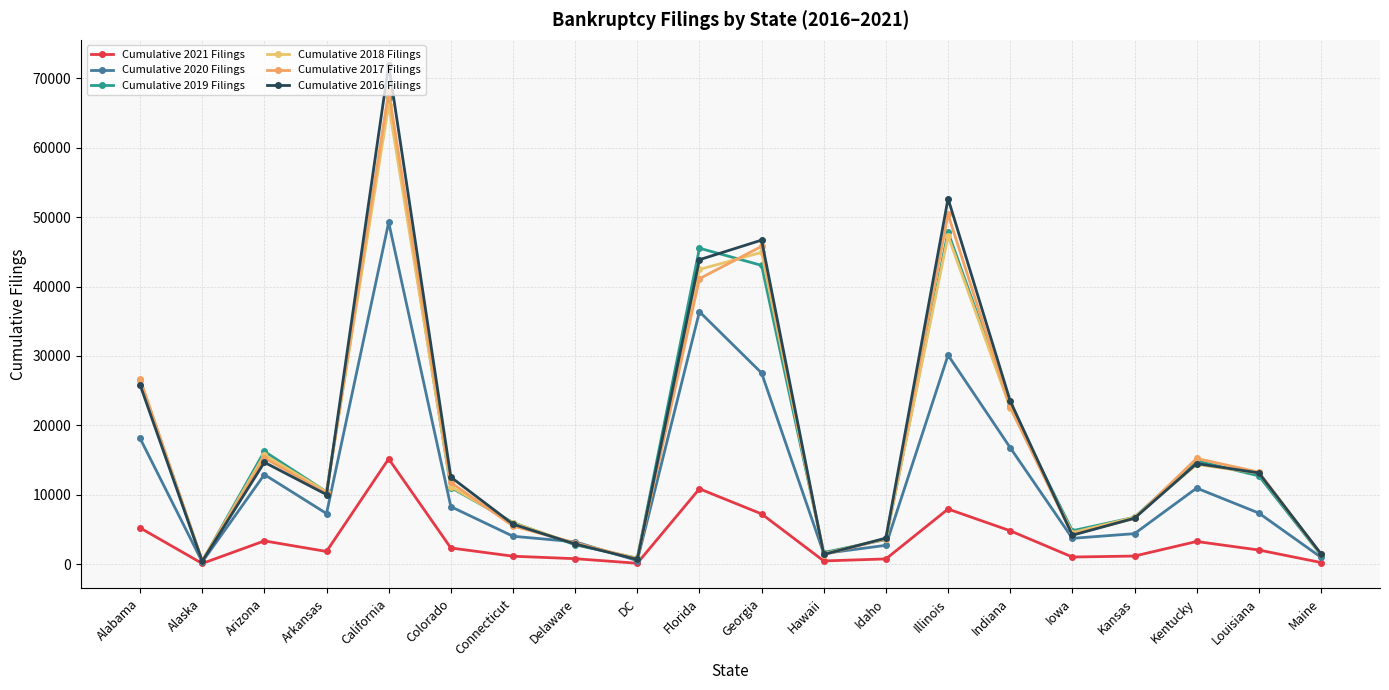

Reading right to left, transcribe all the data shown in this chart.

Cumulative 2021 Filings: 228	2029	3257	1160	1018	4803	7935	746	454	7231	10851	120	779	1136	2325	15170	1820	3343	89	5219
Cumulative 2020 Filings: 987	7356	10953	4386	3712	16782	30113	2707	1524	27541	36376	505	3208	4014	8279	49250	7287	12903	313	18127
Cumulative 2019 Filings: 1327	12715	14882	6749	4802	22751	47861	3545	1667	43050	45529	858	2780	5986	11037	67152	10407	16247	400	26486
Cumulative 2018 Filings: 1441	13108	14356	6749	4532	22536	47277	3655	1490	44925	42463	816	2907	5923	11169	66196	10409	15748	441	26498
Cumulative 2017 Filings: 1422	13251	15227	6585	4241	22626	50402	3674	1356	45787	41137	732	3044	5498	11765	68132	10177	15299	450	26669
Cumulative 2016 Filings: 1487	13143	14491	6612	4160	23515	52679	3746	1386	46693	43867	670	2893	5753	12540	71961	10017	14670	406	25833